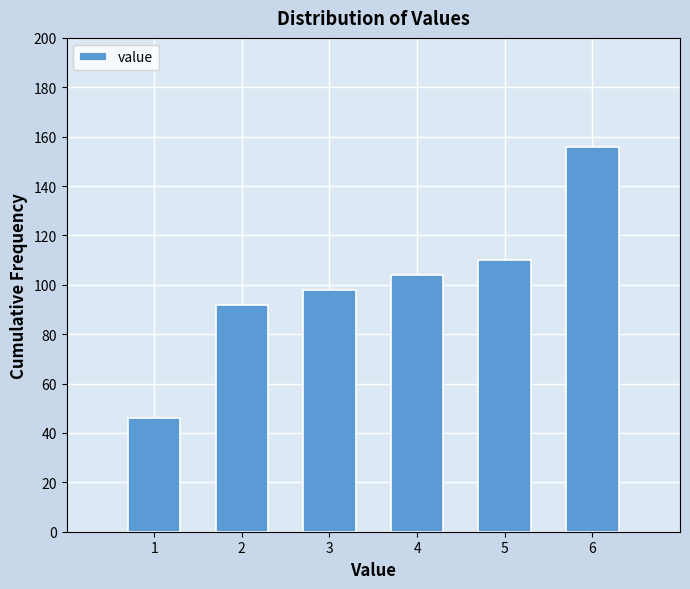

Reading right to left, extract all data points from this chart.

6=156	5=110	4=104	3=98	2=92	1=46